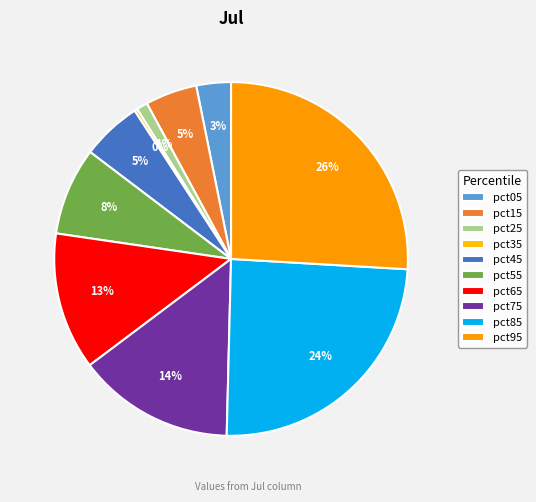

The pct45 slice represents 1% of the pie. True or false?

False